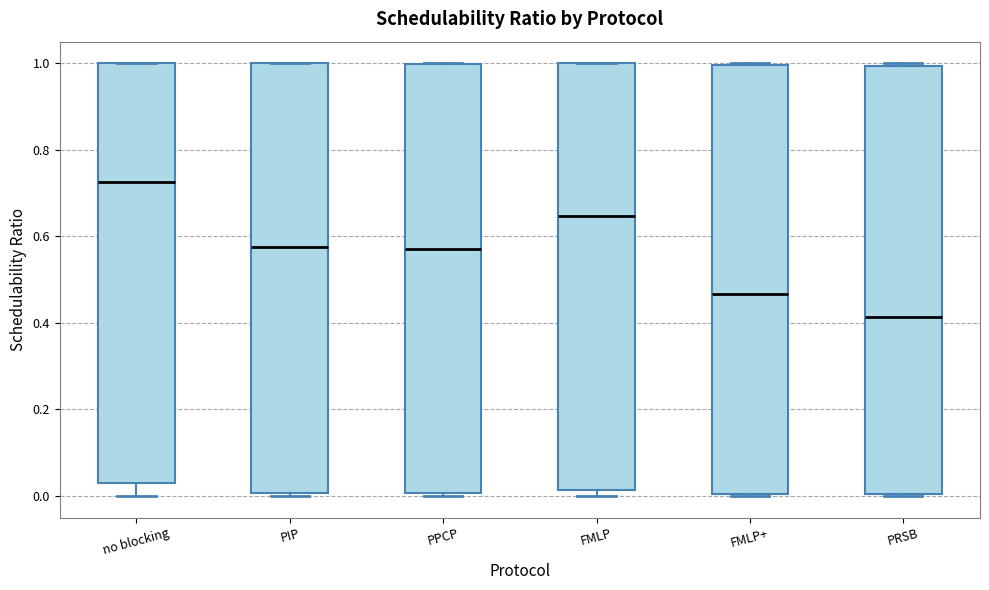

Reading left to right, transcribe this box plot: for each box, give where its median line is, the range the box spans, and where its two whiskers end, as read against the y-axis. The values are not printed on the chart, so give them approximately, as read against the axis.

no blocking: median 0.72, box 0.04 to 1.00, whiskers 0.00 to 1.00
PIP: median 0.58, box 0.00 to 1.00, whiskers 0.00 (just below the box's lower edge) to 1.00
PPCP: median 0.58, box 0.00 to 1.00, whiskers 0.00 (just below the box's lower edge) to 1.00
FMLP: median 0.64, box 0.02 to 1.00, whiskers 0.00 to 1.00
FMLP+: median 0.46, box 0.00 to 1.00, whiskers 0.00 to 1.00
PRSB: median 0.42, box 0.00 to 1.00, whiskers 0.00 to 1.00